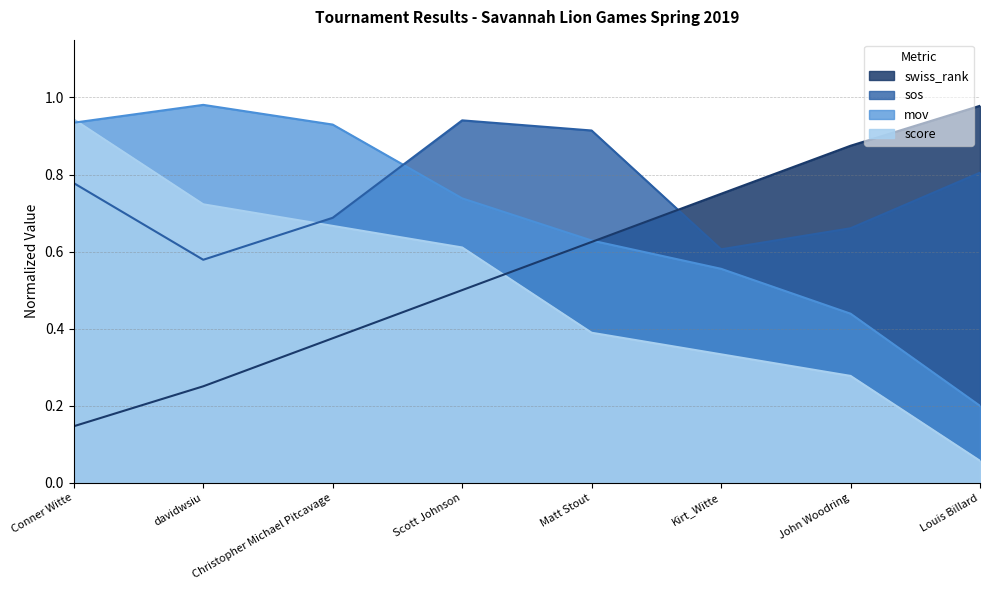

Reading left to right, what are all the values shown in this chart?

score: 0.9	0.7	0.7	0.6	0.4	0.3	0.3	0.1
mov: 0.9	1.0	0.9	0.7	0.6	0.6	0.4	0.2
sos: 0.8	0.6	0.7	0.9	0.9	0.6	0.7	0.8
swiss_rank: 0.1	0.3	0.4	0.5	0.6	0.8	0.9	1.0